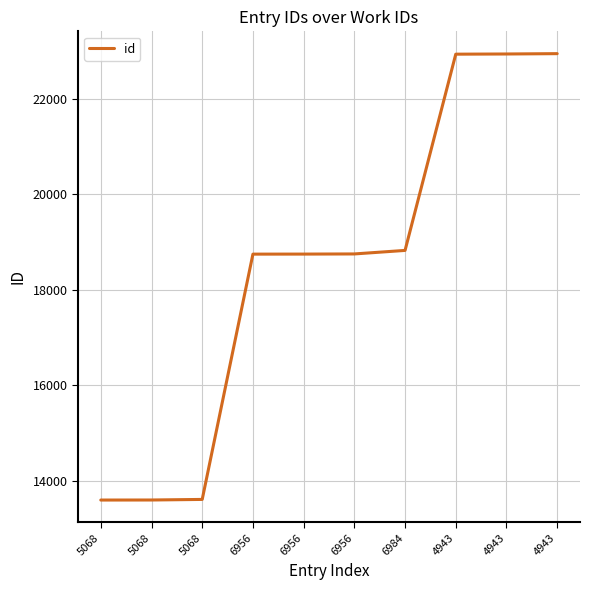

List the labels in order of value, smallest first.

5068, 5068, 5068, 6956, 6956, 6956, 6984, 4943, 4943, 4943